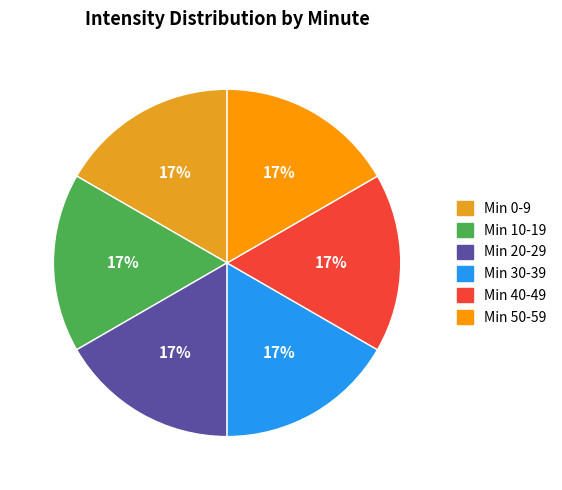

How many slices are in this pie chart?

6